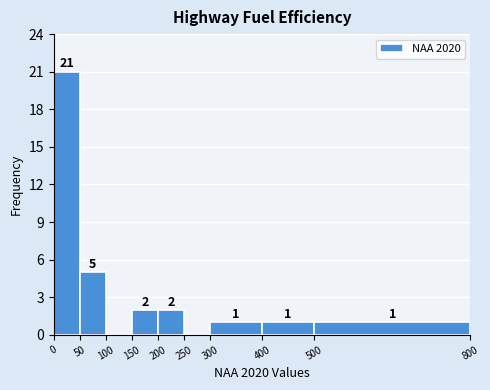

Which range on the x-axis has the tallest bar?

0 to 50